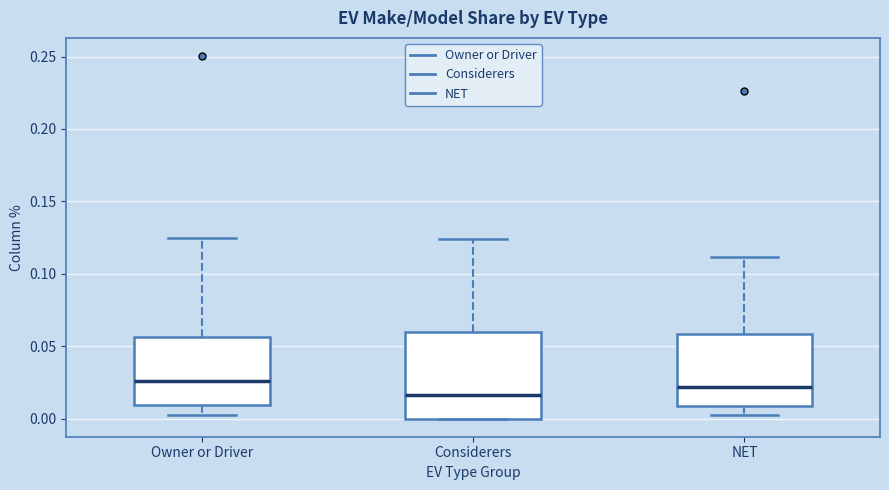

Reading left to right, read every box against the y-axis: the position of its median line, the range the box covers, and the ends of its whiskers. The values are not printed on the chart, so give them approximately, as read against the axis.

Owner or Driver: median 0.025, box 0.010 to 0.055, whiskers 0.005 to 0.125
Considerers: median 0.015, box 0.000 to 0.060, whiskers 0.000 to 0.125
NET: median 0.020, box 0.010 to 0.060, whiskers 0.005 to 0.110